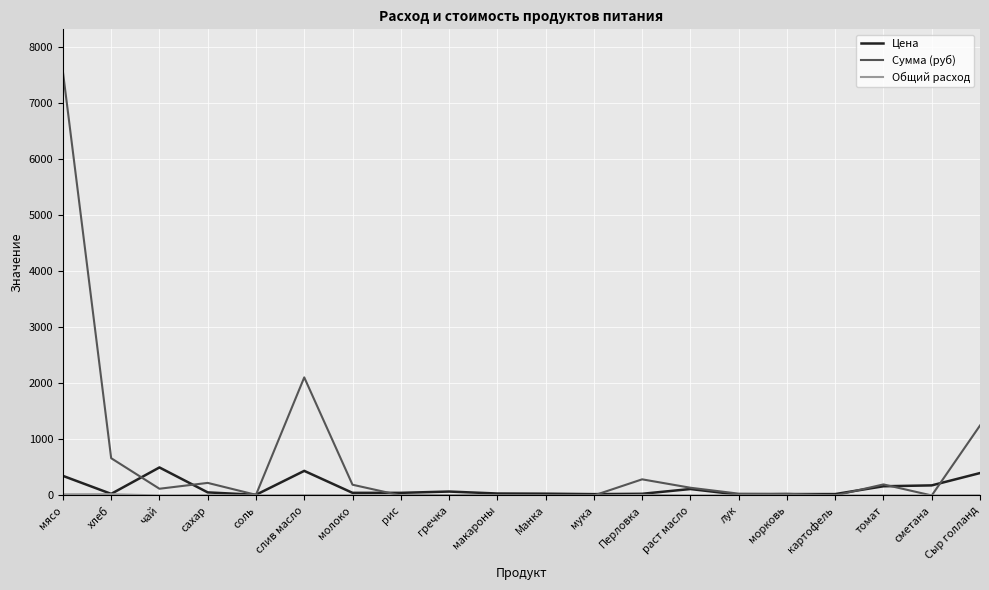

Between сахар and рис, which series saw the biggest shift?

Сумма (руб)